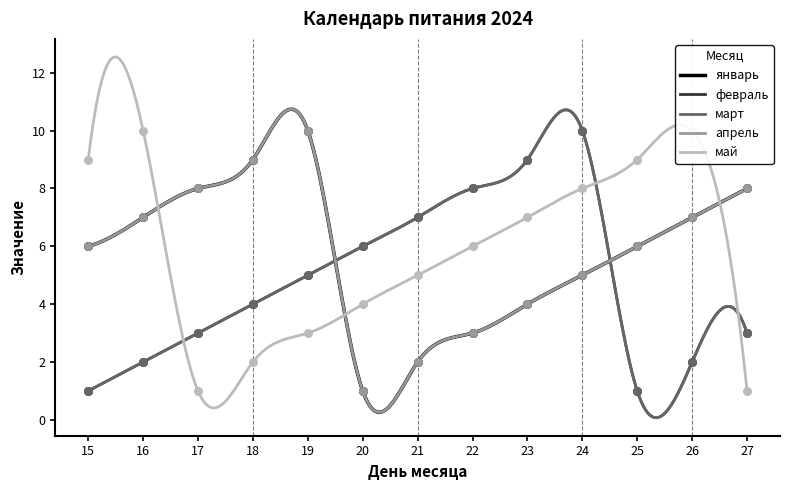

At which category is the sum across all series the highest?

24